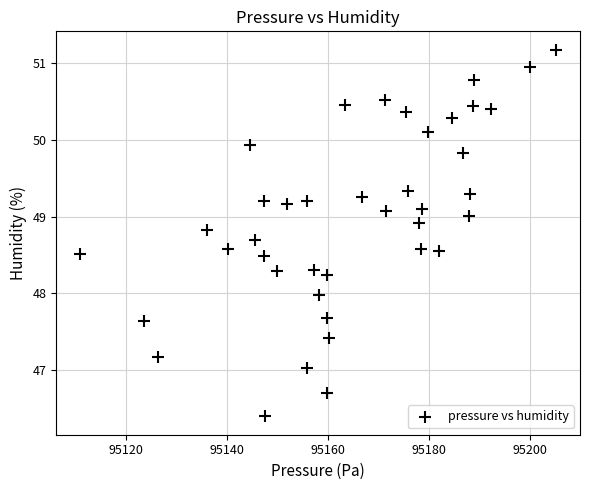

What is the range of X values (max minus min)?

94.4